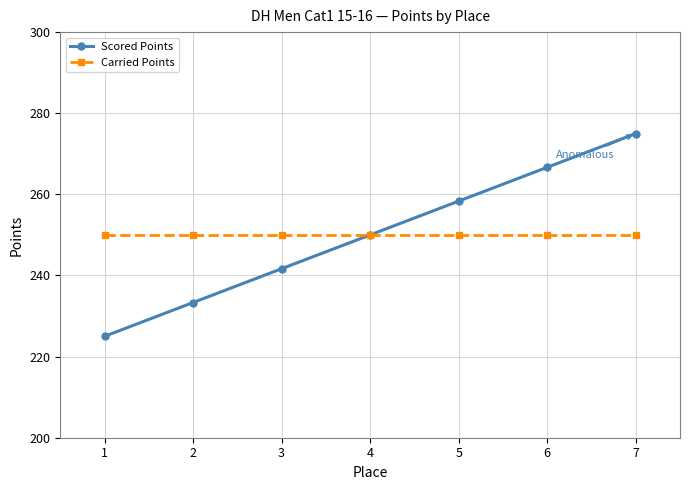

Is the value of Carried Points at 5 greater than the value of Scored Points at 6?

No